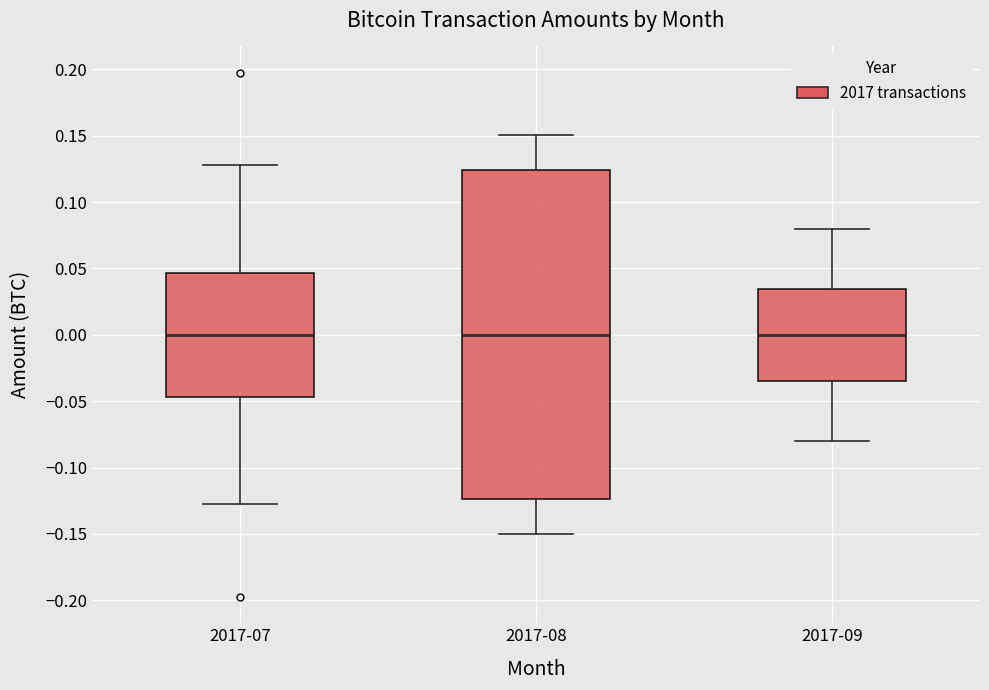

Where does the lower whisker of the box for 2017-08 end on the y-axis? The values are not printed on the chart, so give them approximately, as read against the axis.

-0.150